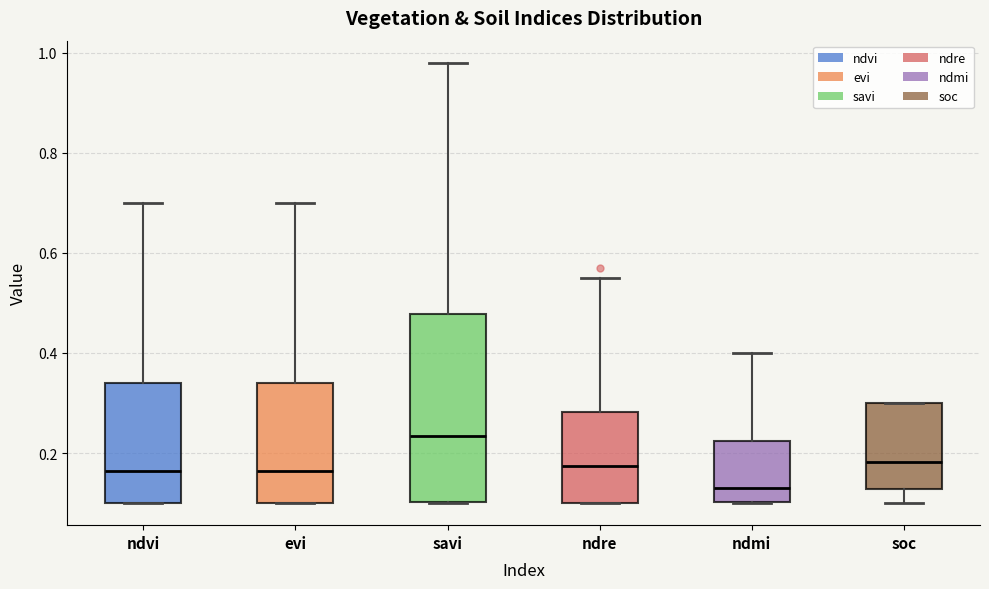

Where is the lower edge of the box for soc on the y-axis? The values are not printed on the chart, so give them approximately, as read against the axis.

0.12